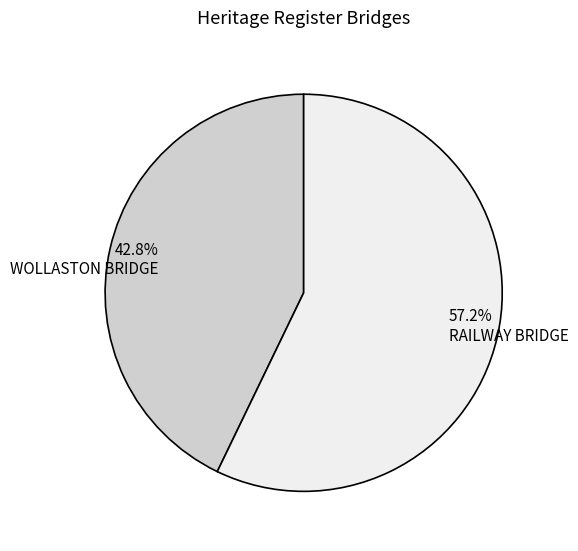

How many slices are in this pie chart?

2